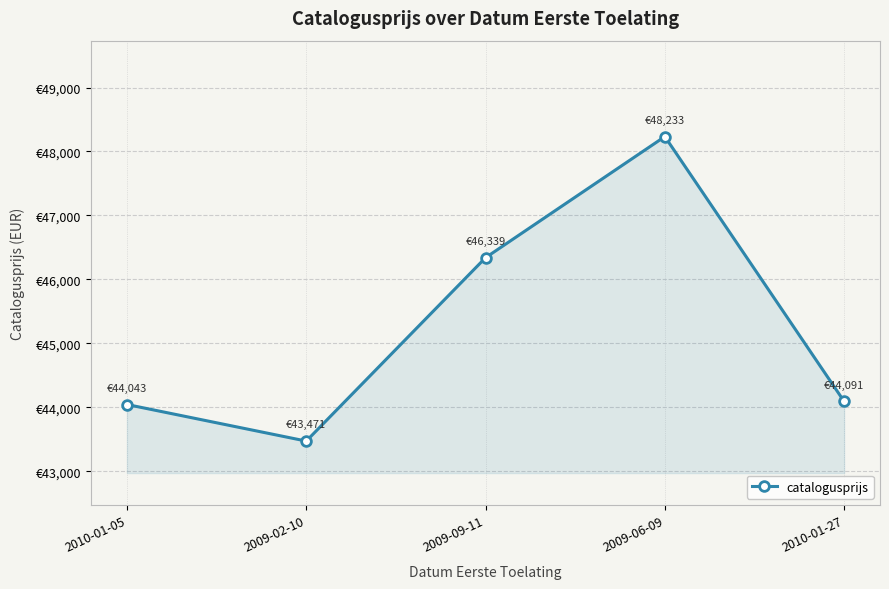

True or false: the data has more than 1 interior local peaks.

False